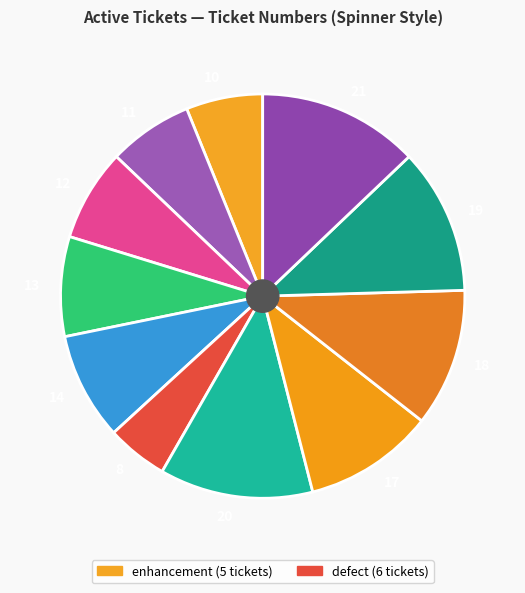

How many segments does this pie chart have?

11